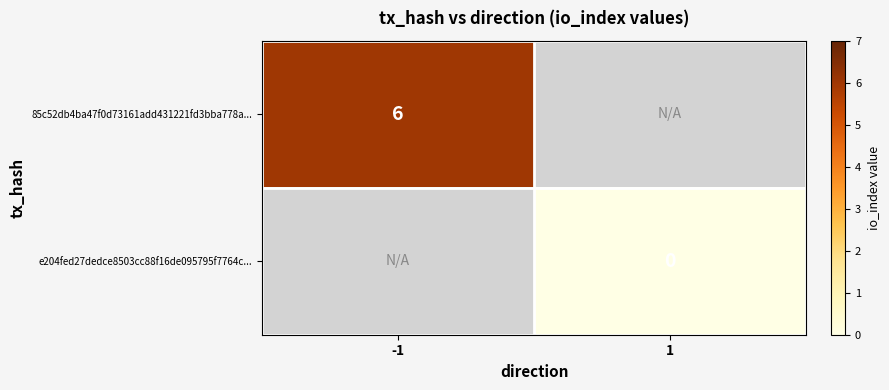

Is it true that 85c52db4ba47f0d73161add431221fd3bba778a... equals 8.0 at -1?

False